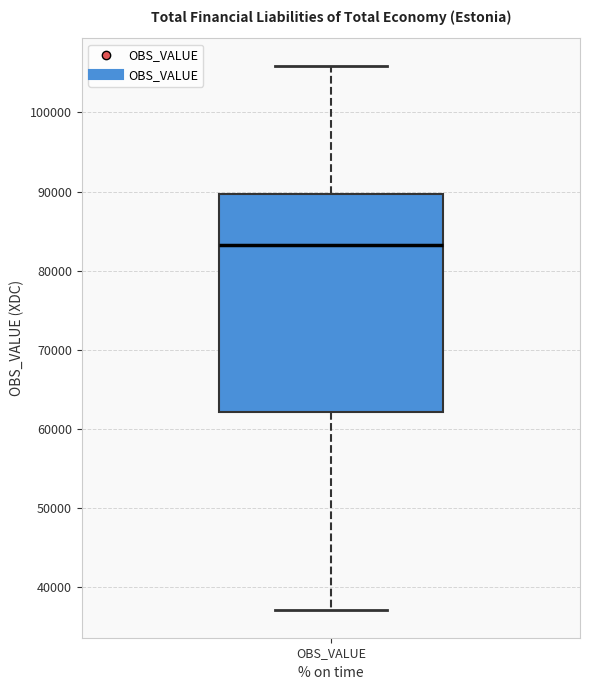

Transcribe this box plot: give where the median line is, the range the box spans, and where the two whiskers end, as read against the y-axis. The values are not printed on the chart, so give them approximately, as read against the axis.

median 83000, box 62000 to 90000, whiskers 37000 to 106000